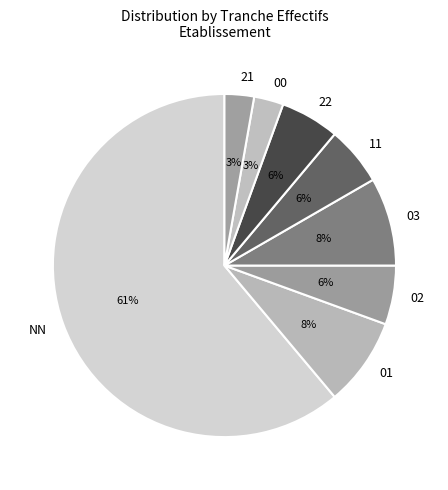

The 00 slice represents 3% of the pie. True or false?

True